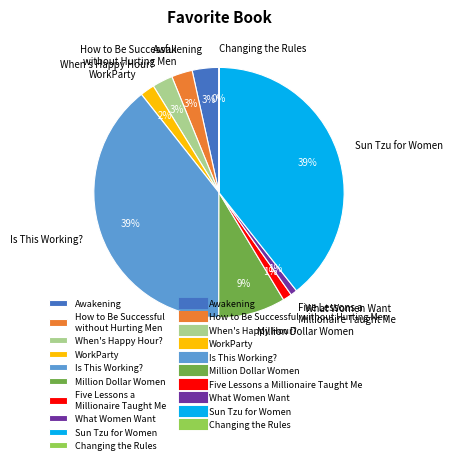

What percentage is the Million Dollar Women slice, to the nearest percent?

9%